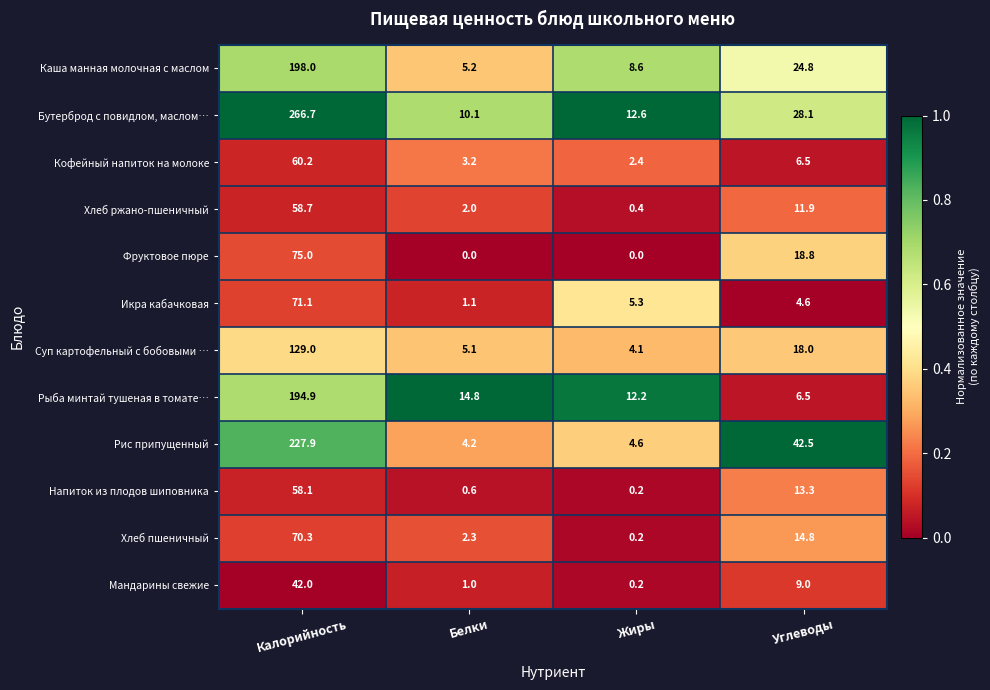

At which category is the sum across all series the highest?

Калорийность